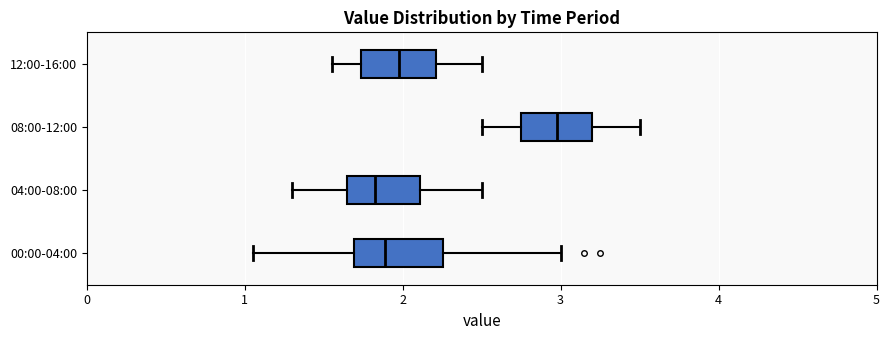

Reading bottom to top, read every box against the x-axis: the position of its median line, the range the box covers, and the ends of its whiskers. The values are not printed on the chart, so give them approximately, as read against the axis.

00:00-04:00: median 1.9, box 1.7 to 2.3, whiskers 1.1 to 3.0
04:00-08:00: median 1.8, box 1.7 to 2.1, whiskers 1.3 to 2.5
08:00-12:00: median 3.0, box 2.8 to 3.2, whiskers 2.5 to 3.5
12:00-16:00: median 2.0, box 1.7 to 2.2, whiskers 1.6 to 2.5